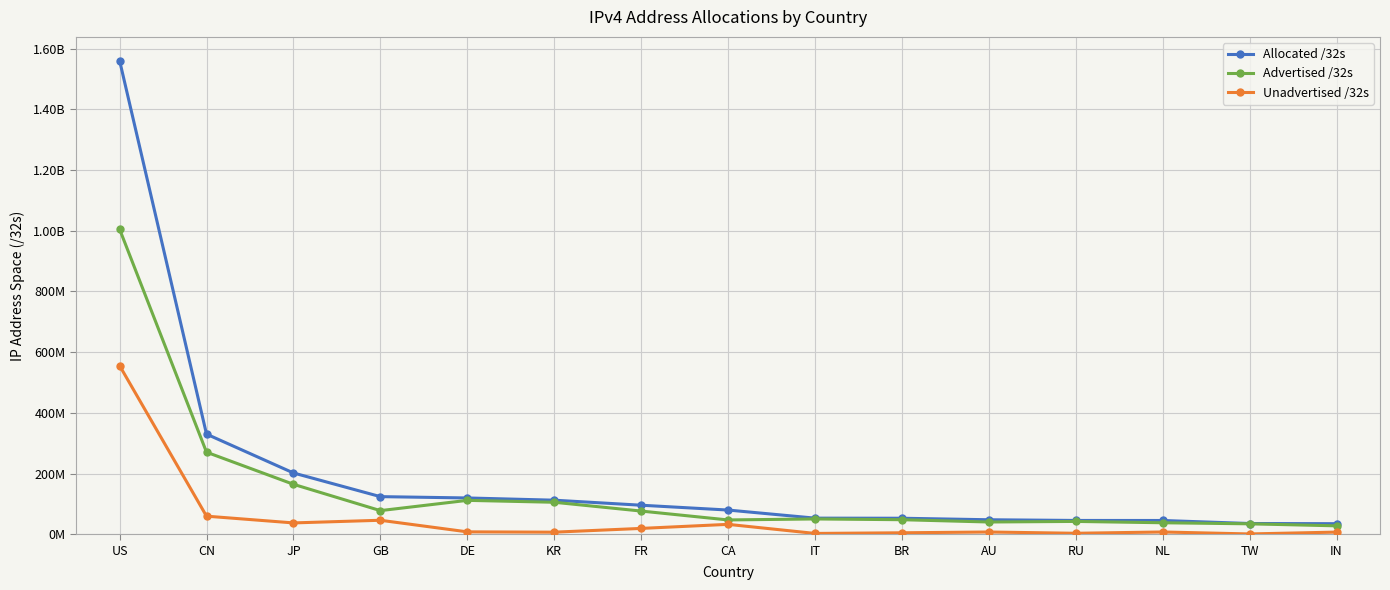

True or false: Advertised /32s and Unadvertised /32s intersect in this chart.

False